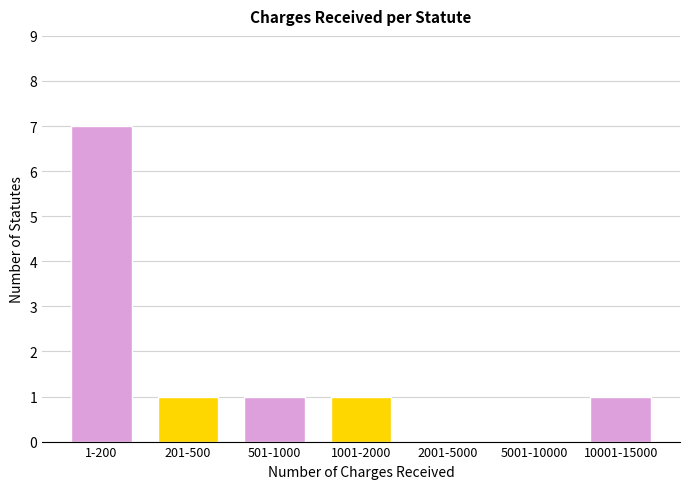

Reading right to left, extract all data points from this chart.

10001-15000=1	5001-10000=0	2001-5000=0	1001-2000=1	501-1000=1	201-500=1	1-200=7